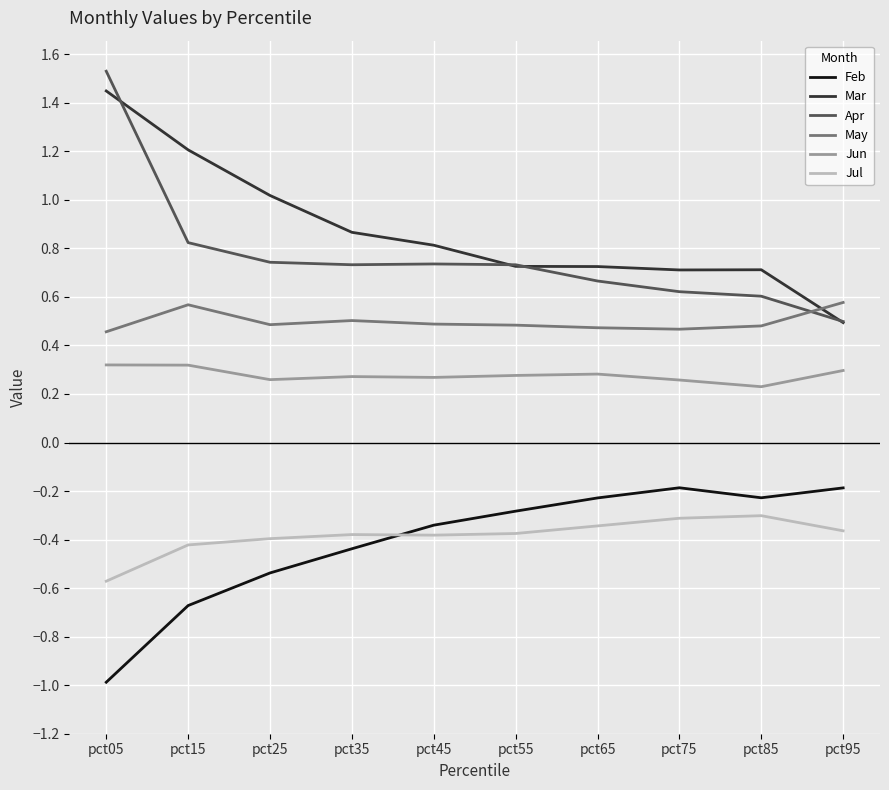

Where is Jun nearest to the value 0?

pct85